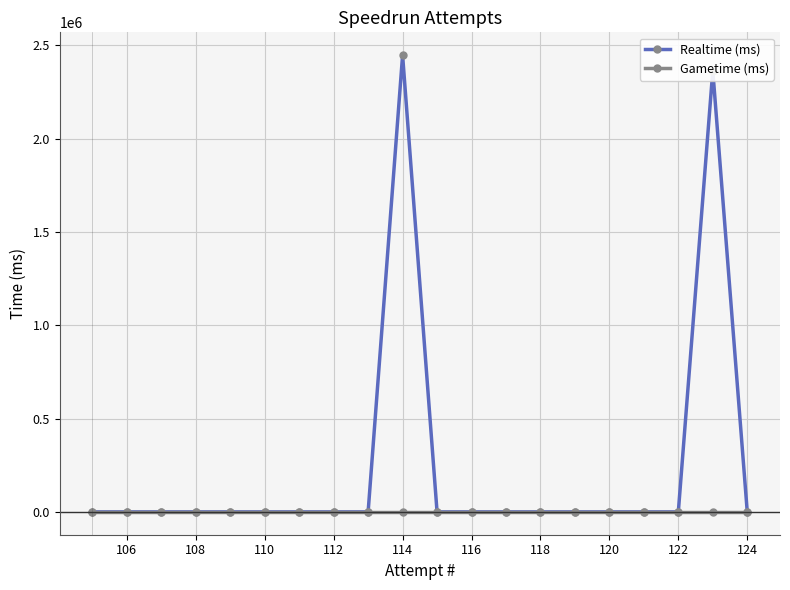

Which series has the widest spread of values?

Realtime (ms)